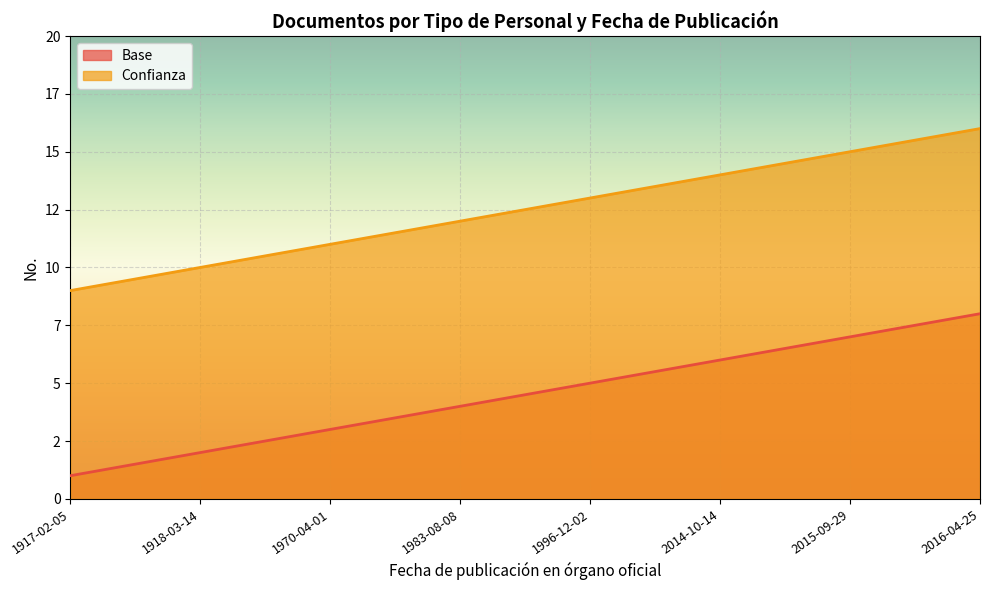

What is the difference between the Base values at 2014-10-14 and 1917-02-05?

5